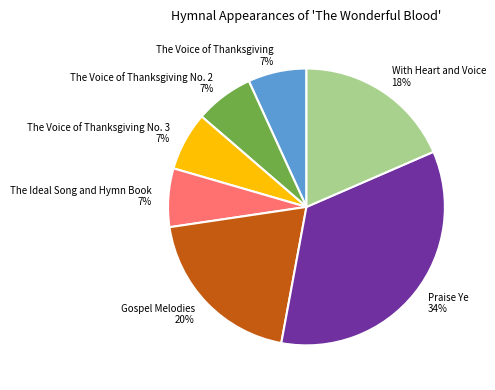

What percentage is the The Voice of Thanksgiving No. 2 slice, to the nearest percent?

7%